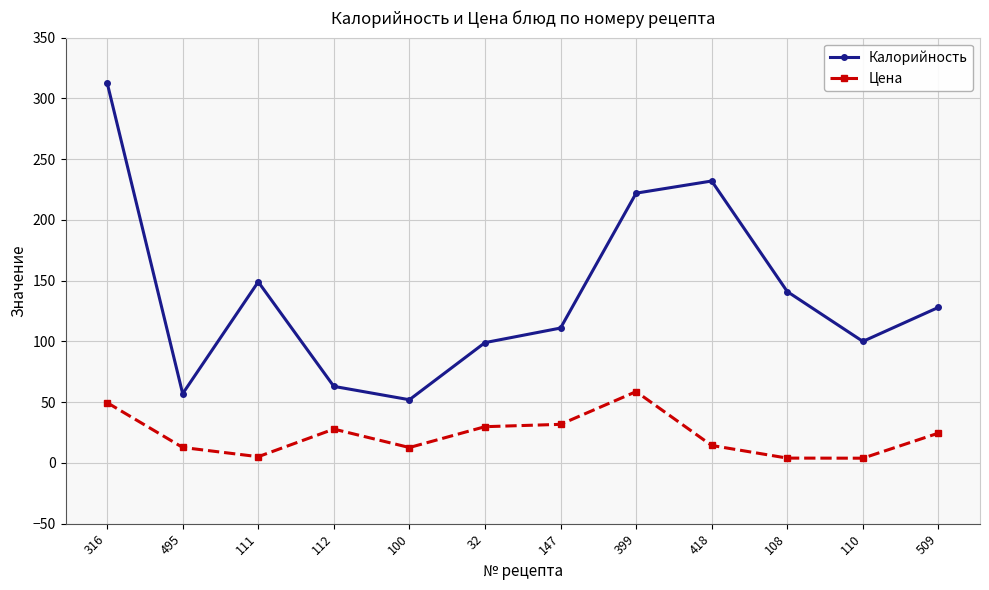

What is the difference between the second highest and second lowest values in the Калорийность series?

175.0